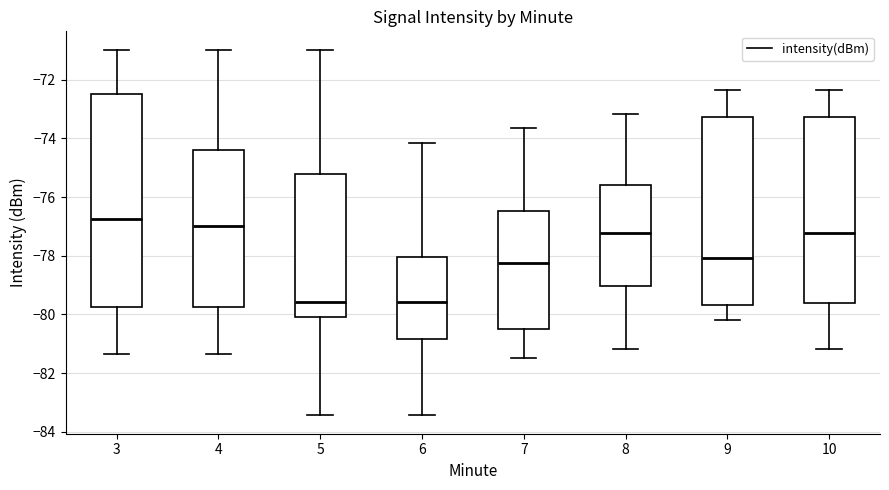

Reading left to right, read every box against the y-axis: the position of its median line, the range the box covers, and the ends of its whiskers. The values are not printed on the chart, so give them approximately, as read against the axis.

3: median -76.8, box -79.8 to -72.4, whiskers -81.4 to -71.0
4: median -77.0, box -79.8 to -74.4, whiskers -81.4 to -71.0
5: median -79.6, box -80.0 to -75.2, whiskers -83.4 to -71.0
6: median -79.6, box -80.8 to -78.0, whiskers -83.4 to -74.2
7: median -78.2, box -80.6 to -76.4, whiskers -81.4 to -73.6
8: median -77.2, box -79.0 to -75.6, whiskers -81.2 to -73.2
9: median -78.0, box -79.6 to -73.2, whiskers -80.2 to -72.4
10: median -77.2, box -79.6 to -73.2, whiskers -81.2 to -72.4